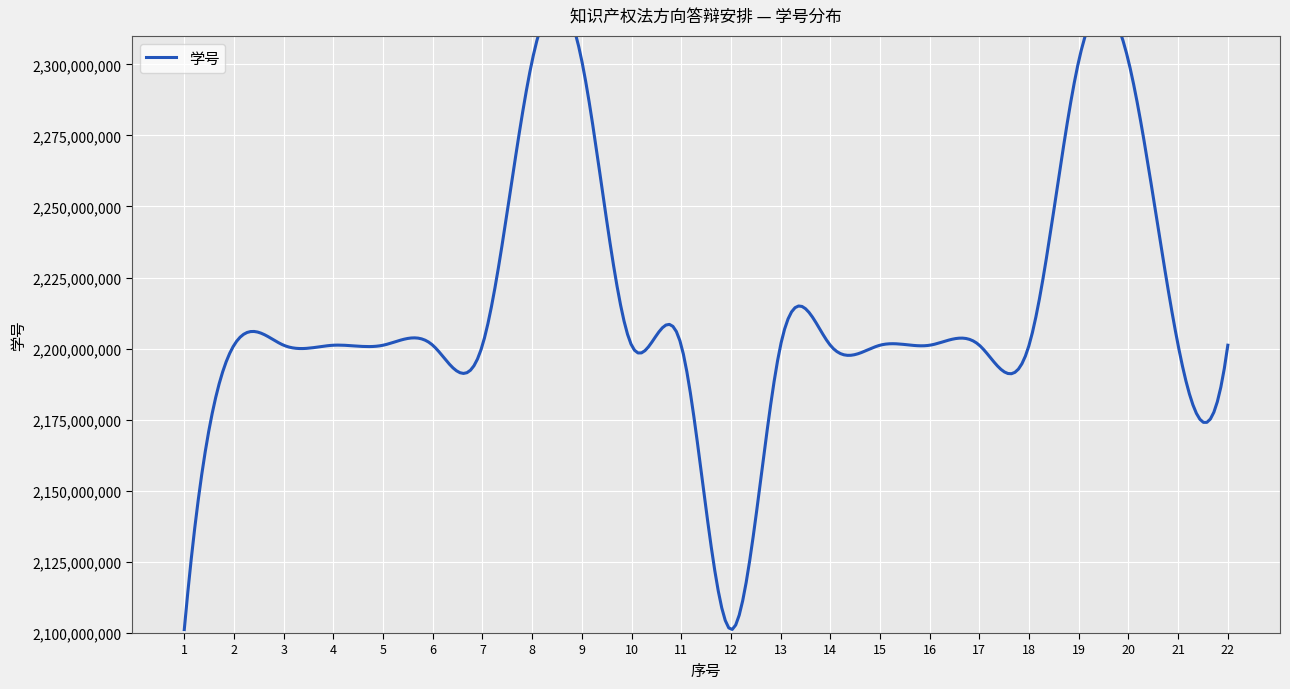

At which category does the data reach its first local valley?

10